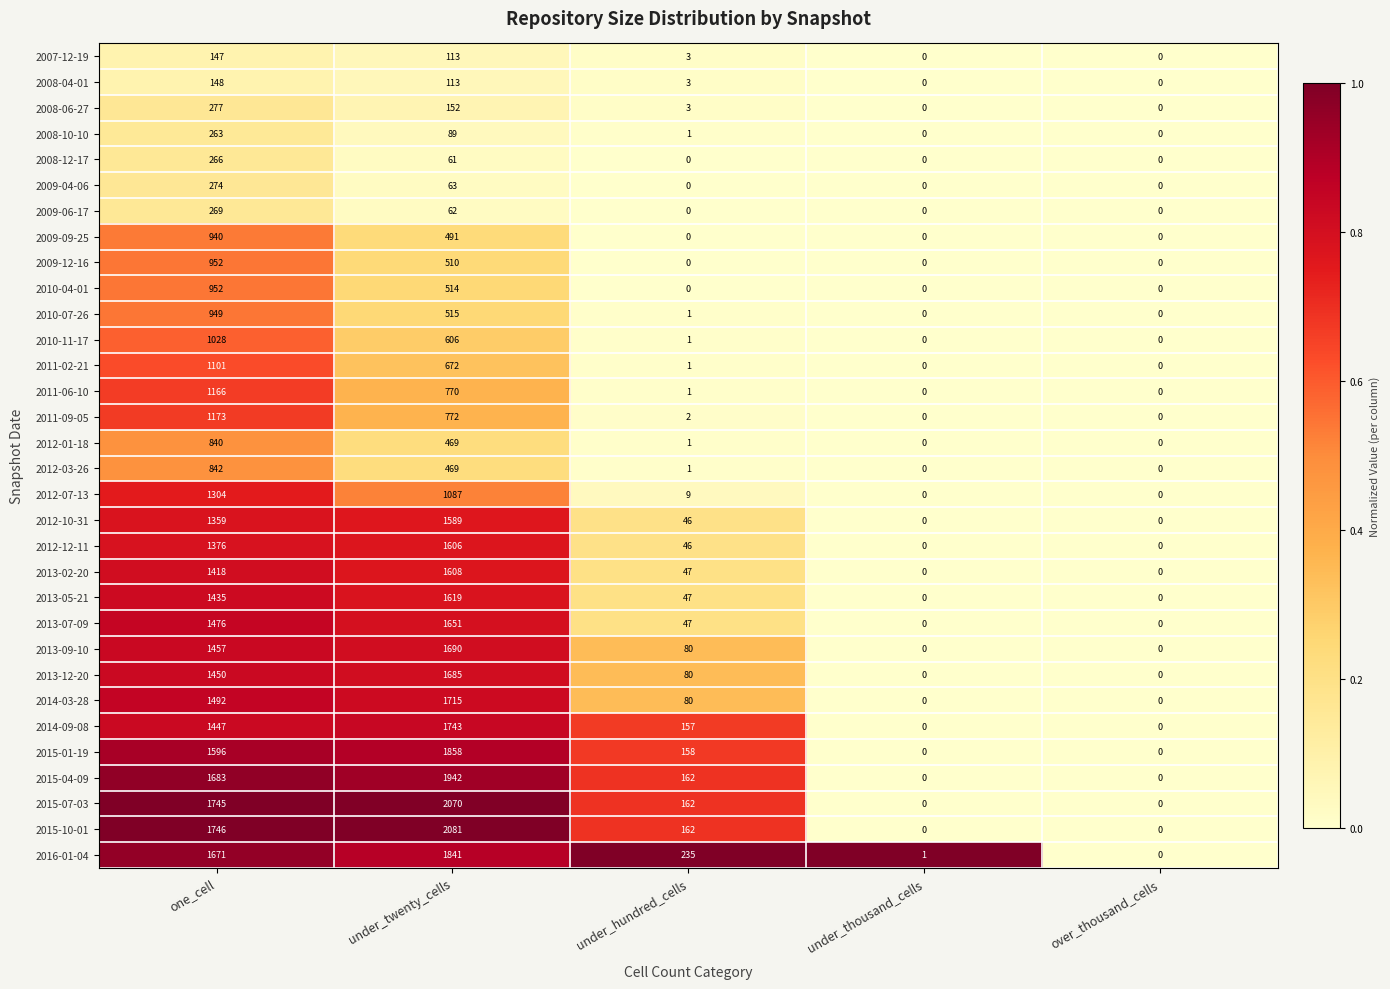

Count the number of categories in the chart.

5